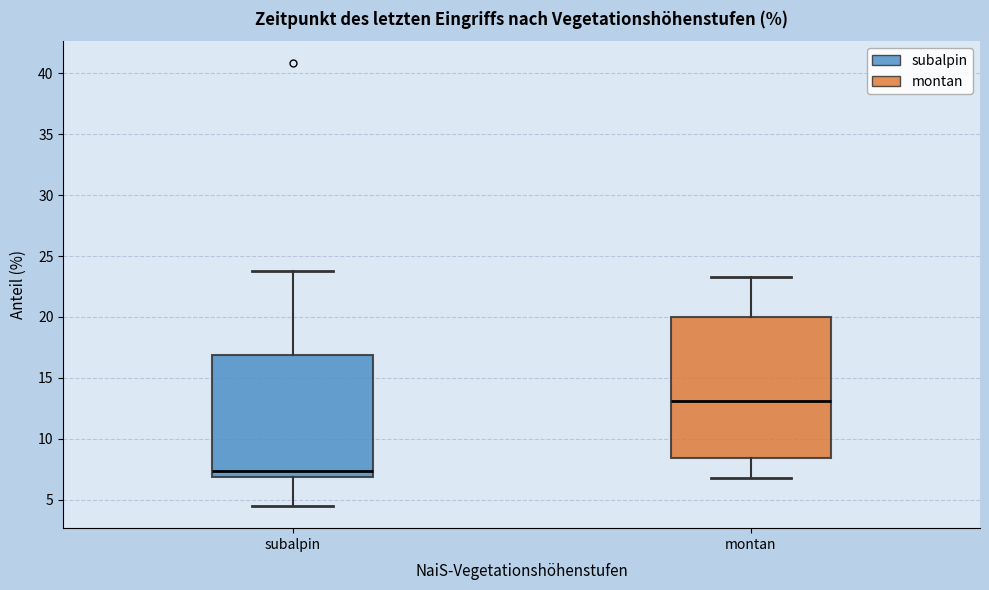

Which box's median line is the highest?

montan